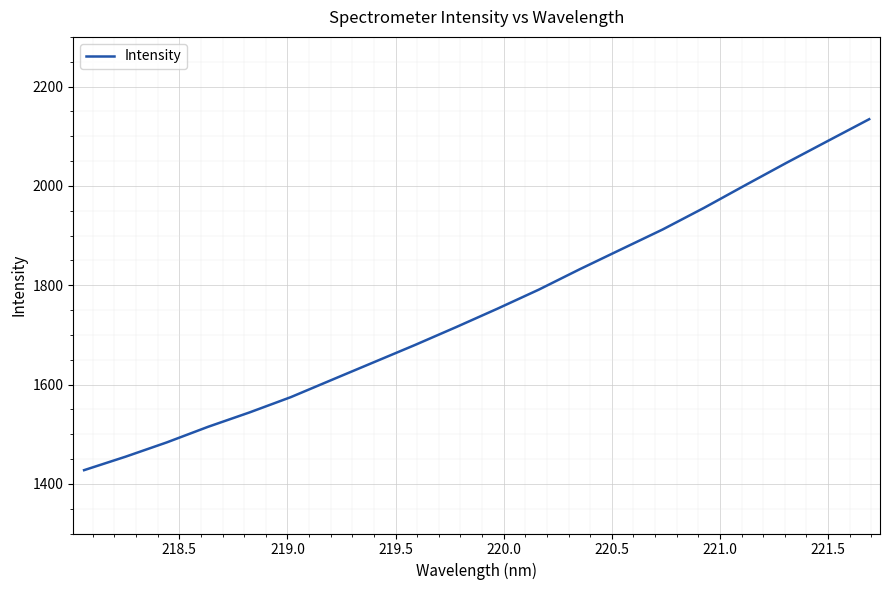

What is the minimum value shown in the chart?

1427.6